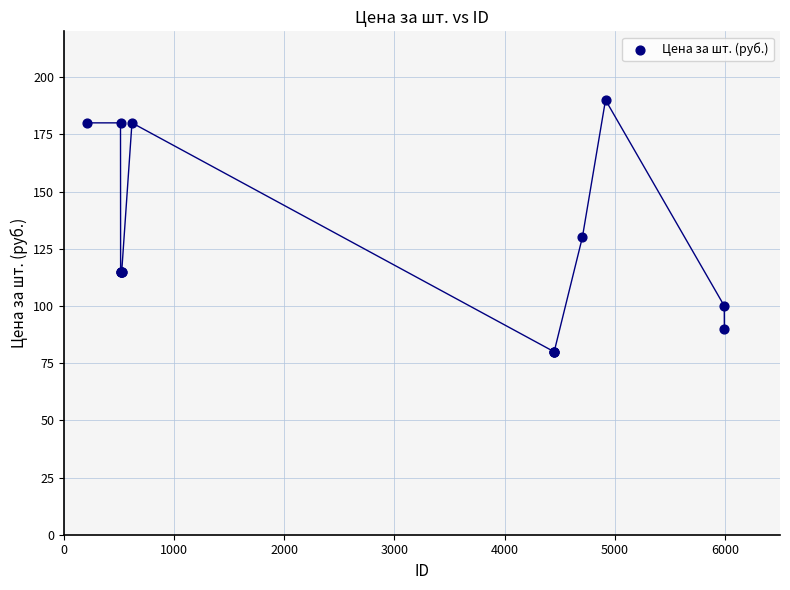

What Y value in the scatter plot is closest to 135?

130